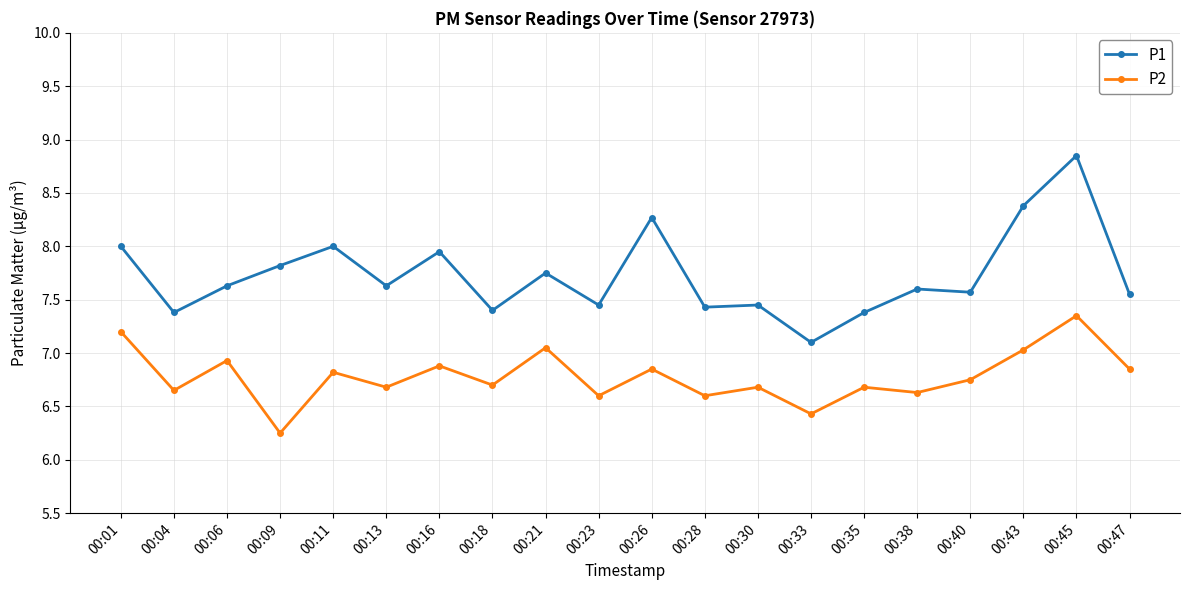

What is the average value of the P1 series?

7.7